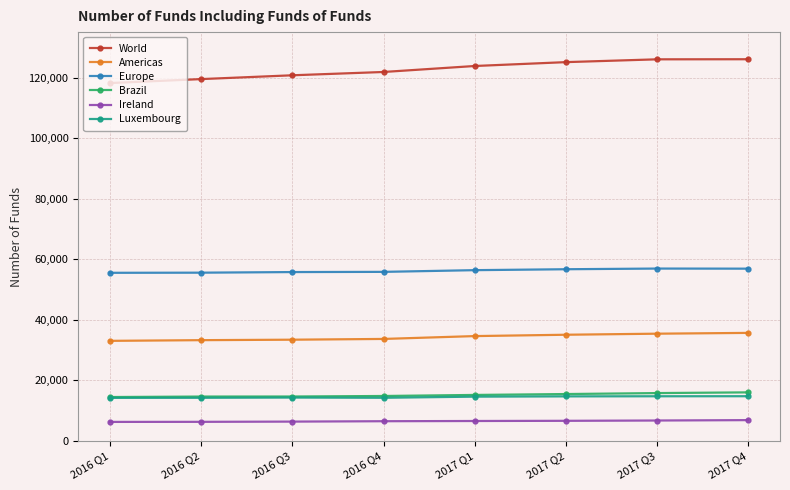

True or false: Europe and Luxembourg cross at least once.

False